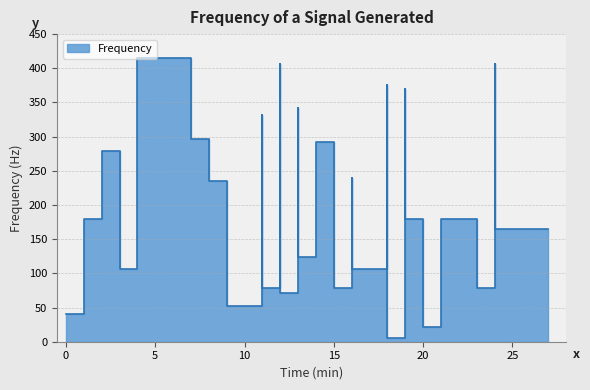

Approximately how many times larger is the value at 18 compared to 19?

1.0